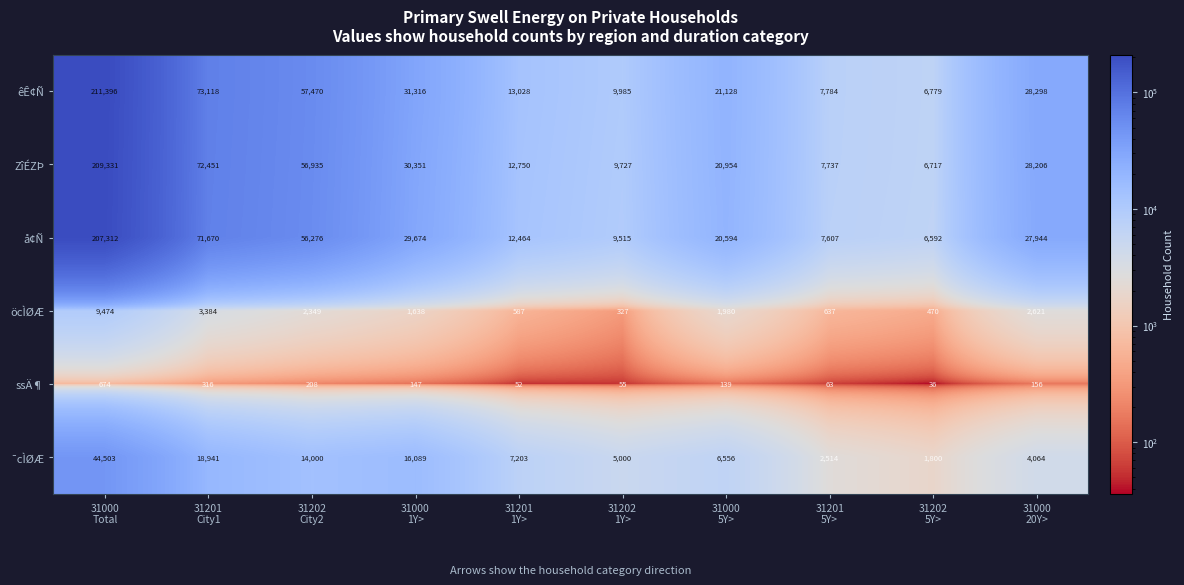

Rank the series by their maximum value, from lowest to highest.

ssÄ¶, öcÌØÆ, ¯cÌØÆ, å¢Ñ, ZîÉZÞ, êÊ¢Ñ